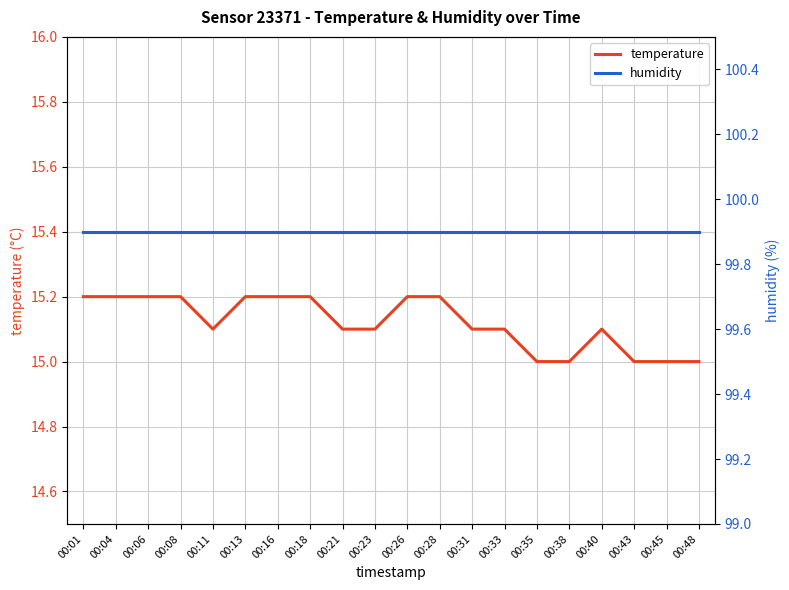

What is the sum of the temperature values at 00:21 and 00:35?

30.1